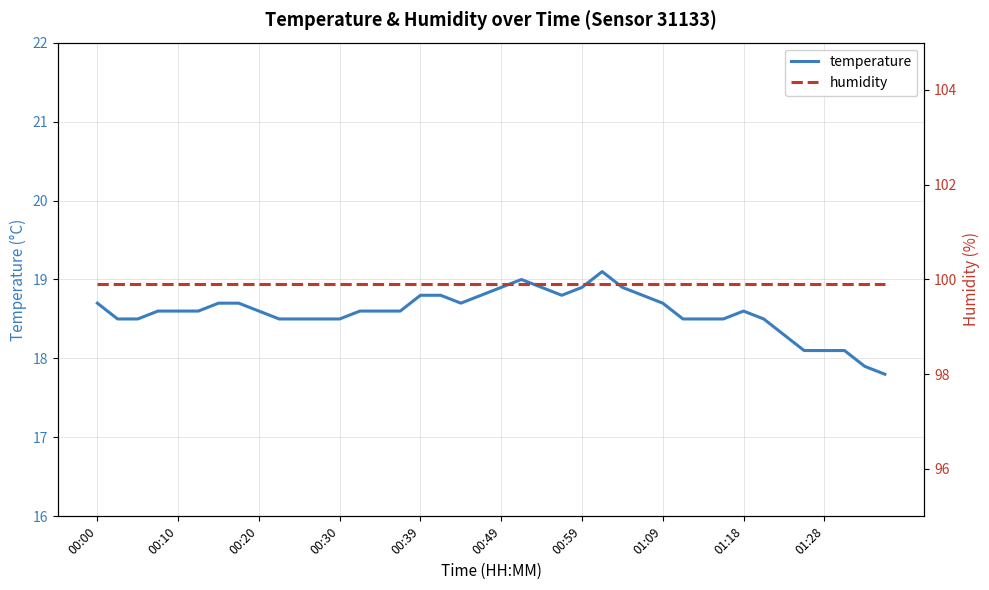

Where does the temperature series first go above 18?

00:00